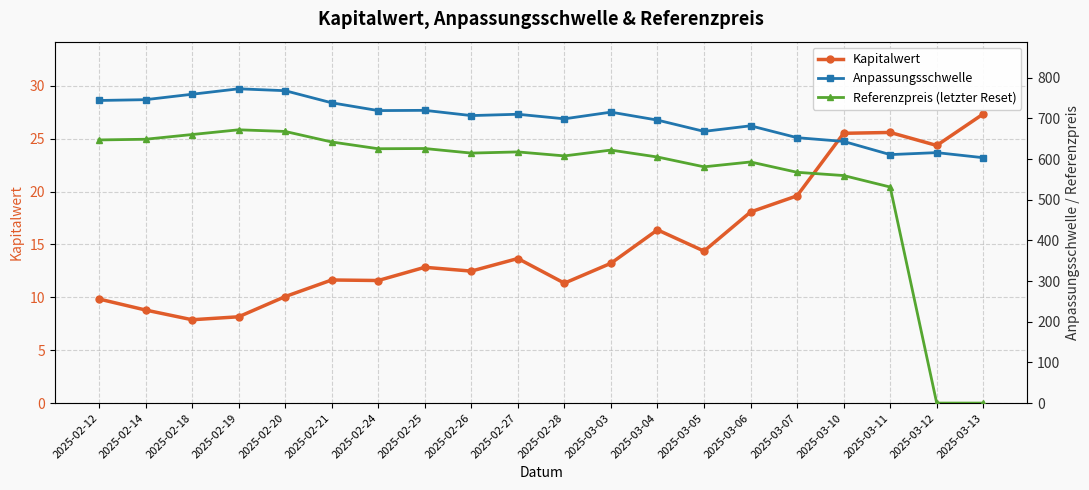

At how many categories does at least one series exceed 722?

6